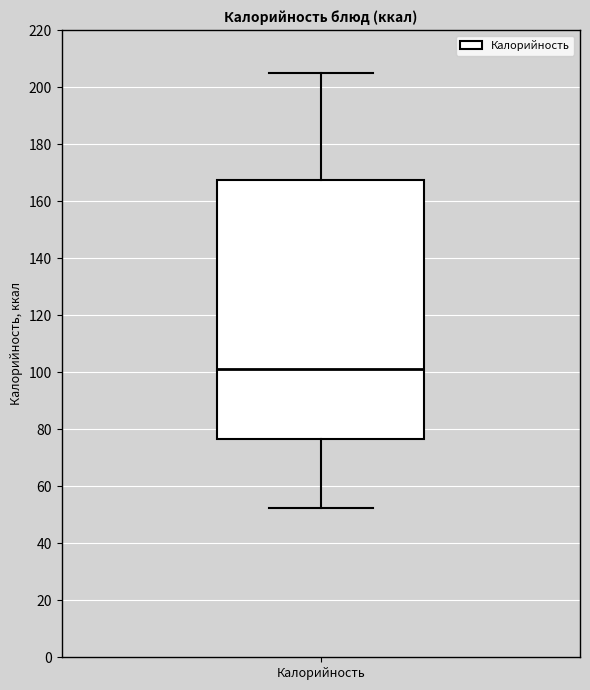

Where does the lower whisker of the box for Калорийность end on the y-axis? The values are not printed on the chart, so give them approximately, as read against the axis.

52